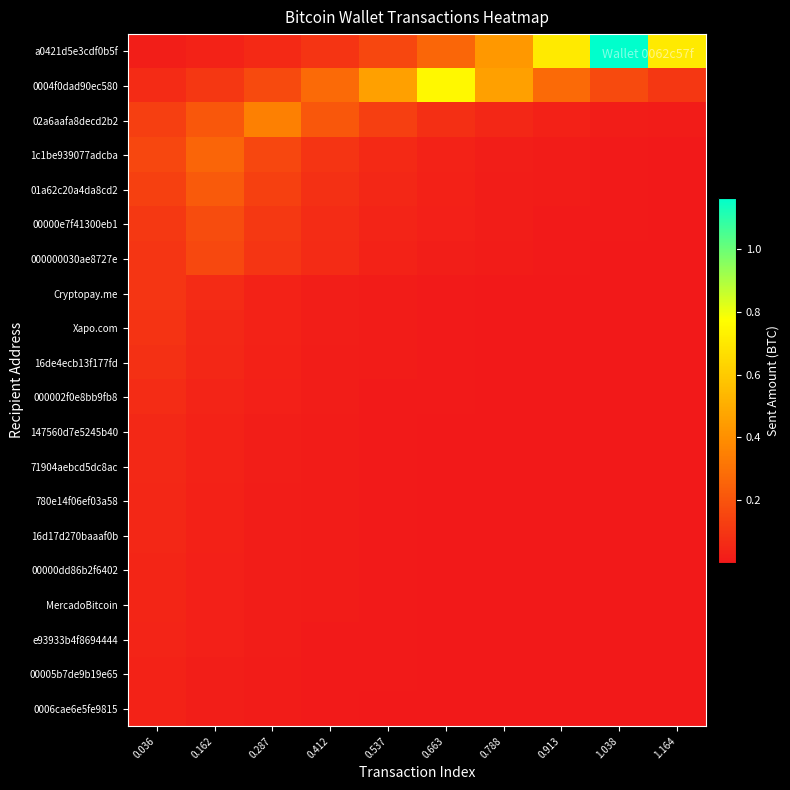

List the series in order of their peak value, highest first.

a0421d5e3cdf0b5f, 0004f0dad90ec580, 02a6aafa8decd2b2, 1c1be939077adcba, 01a62c20a4da8cd2, 00000e7f41300eb1, 000000030ae8727e, Cryptopay.me, Xapo.com, 16de4ecb13f177fd, 000002f0e8bb9fb8, 147560d7e5245b40, 71904aebcd5dc8ac, 780e14f06ef03a58, 16d17d270baaaf0b, 00000dd86b2f6402, MercadoBitcoin, e93933b4f8694444, 00005b7de9b19e65, 0006cae6e5fe9815